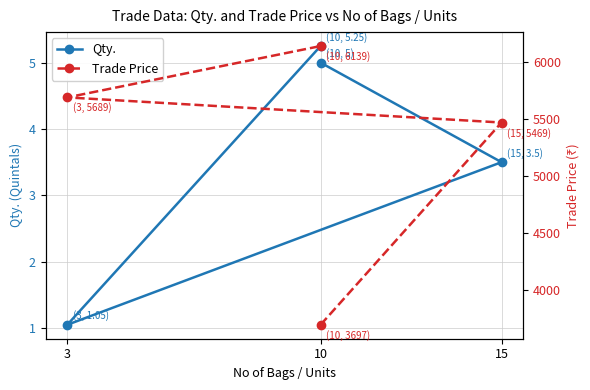

True or false: Trade Price and Qty. cross at least once.

False